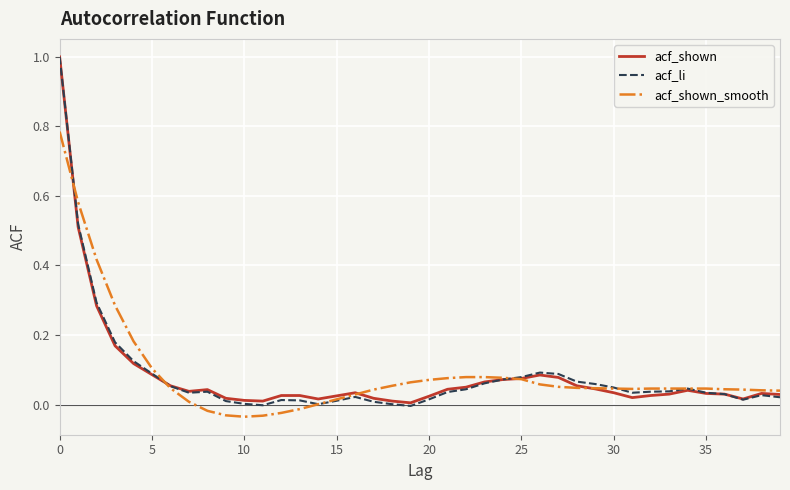

Which series has the largest range (max minus min)?

acf_li